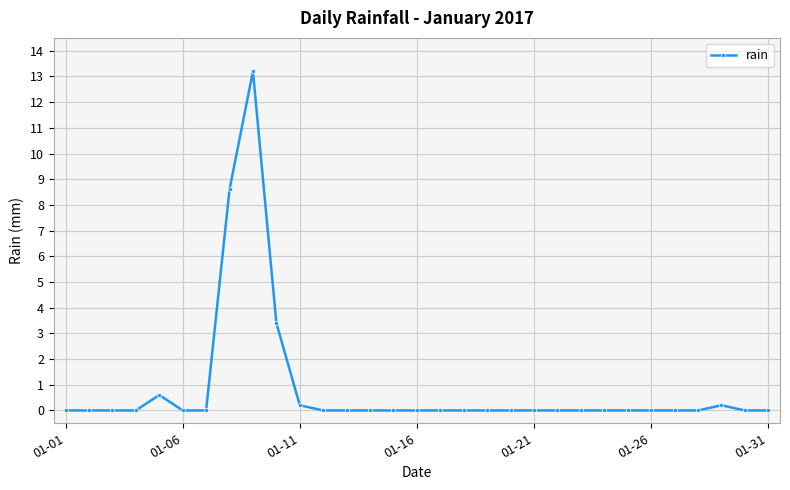

What is the greatest value displayed?

13.2